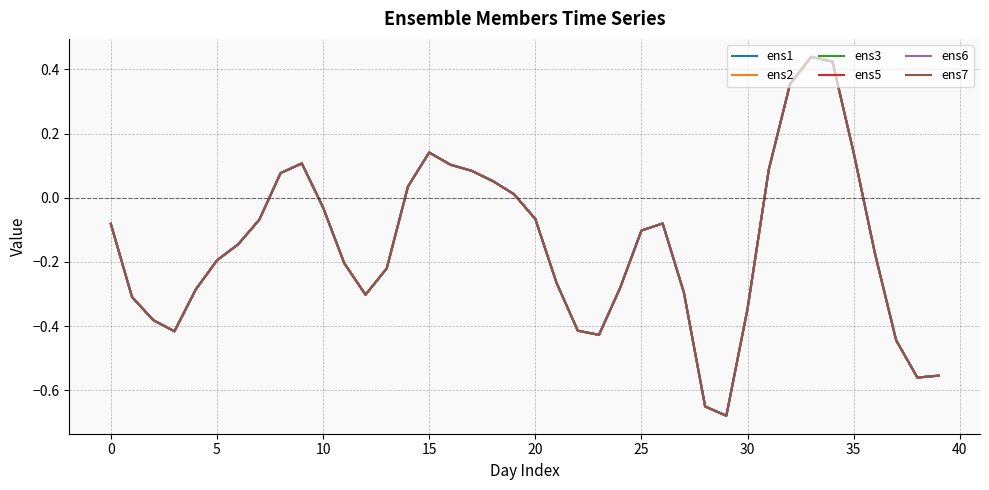

Does the chart have visible grid lines?

Yes